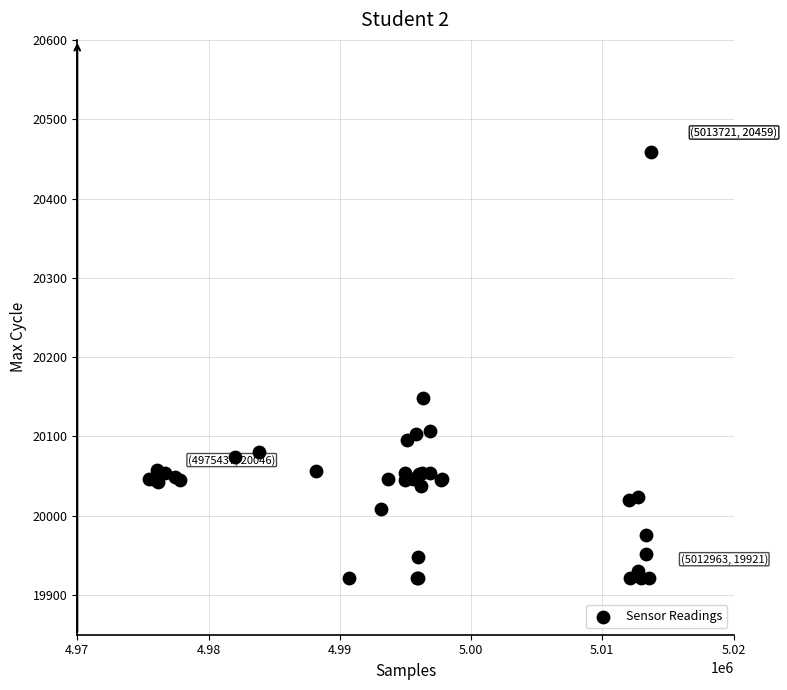

What Y value in the scatter plot is closest to 20190?

20148